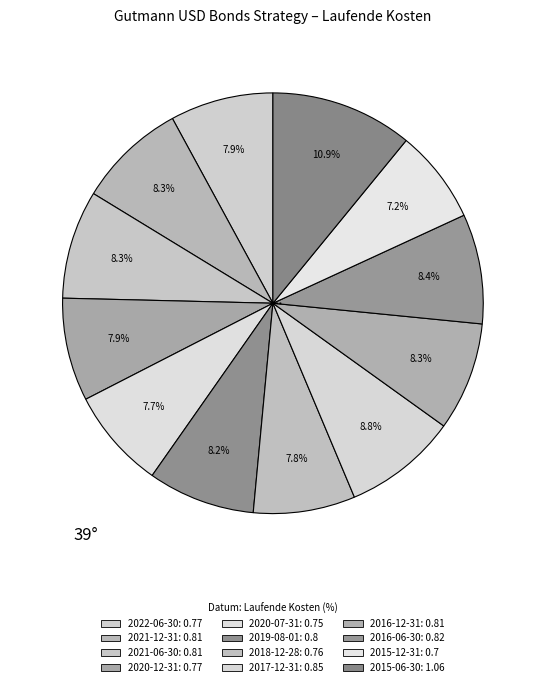

True or false: 2018-12-28 accounts for 8% of the total.

True